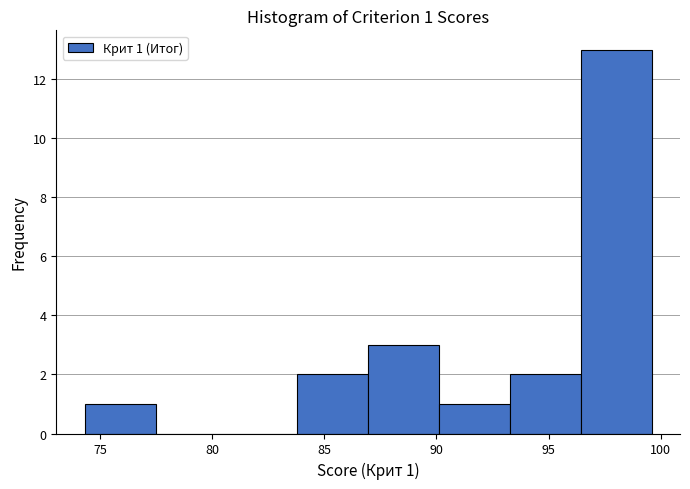

Over which range of the x-axis is the bar tallest?

96.5 to 99.5